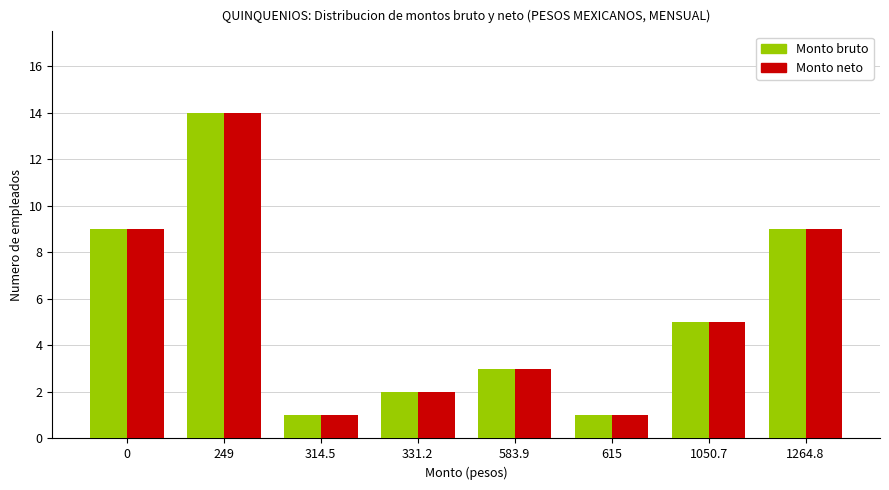

True or false: Monto bruto has a value of 0 at 615.

False